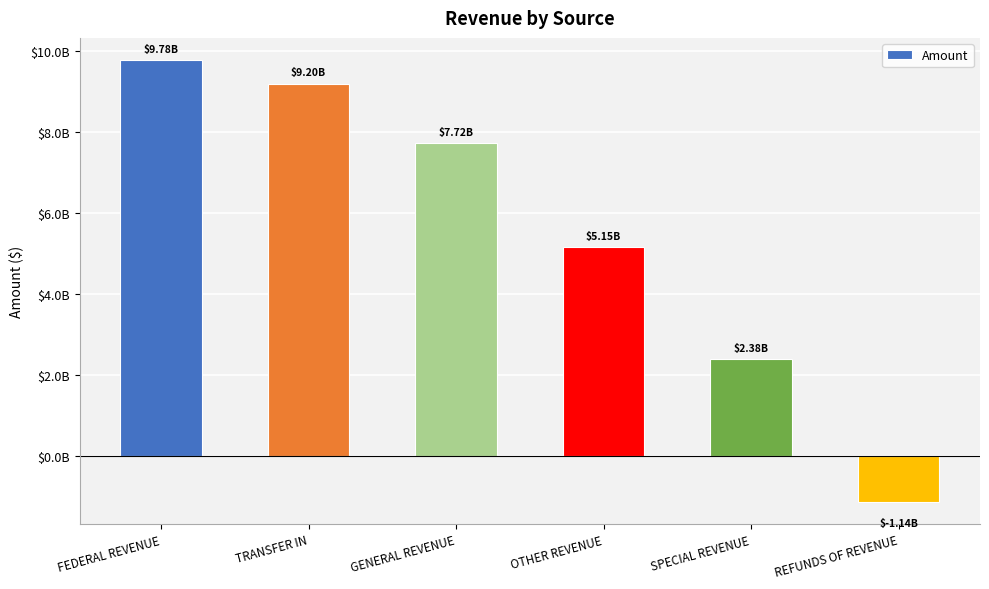

Does the chart contain stacked bars?

No